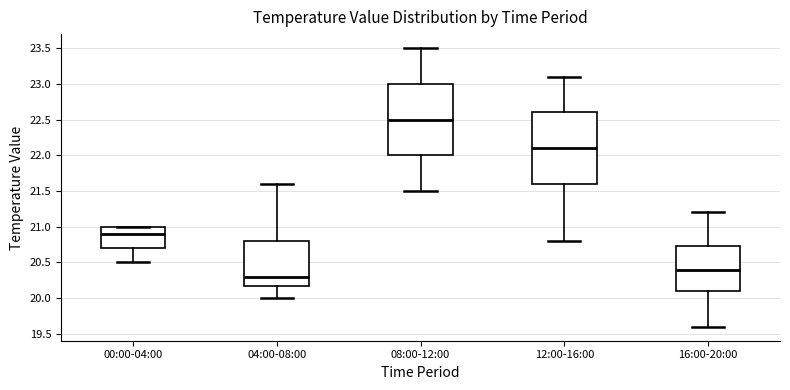

Reading left to right, transcribe this box plot: for each box, give where its median line is, the range the box spans, and where its two whiskers end, as read against the y-axis. The values are not printed on the chart, so give them approximately, as read against the axis.

00:00-04:00: median 20.90, box 20.70 to 21.00, whiskers 20.50 to 21.00
04:00-08:00: median 20.30, box 20.20 to 20.80, whiskers 20.00 to 21.60
08:00-12:00: median 22.50, box 22.00 to 23.00, whiskers 21.50 to 23.50
12:00-16:00: median 22.10, box 21.60 to 22.60, whiskers 20.80 to 23.10
16:00-20:00: median 20.40, box 20.10 to 20.75, whiskers 19.60 to 21.20